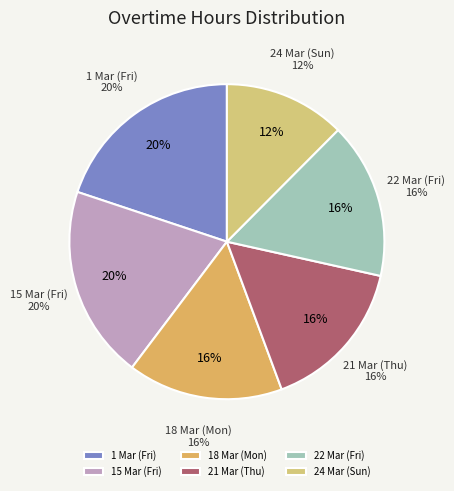

Is there any slice that represents more than half of the pie?

No